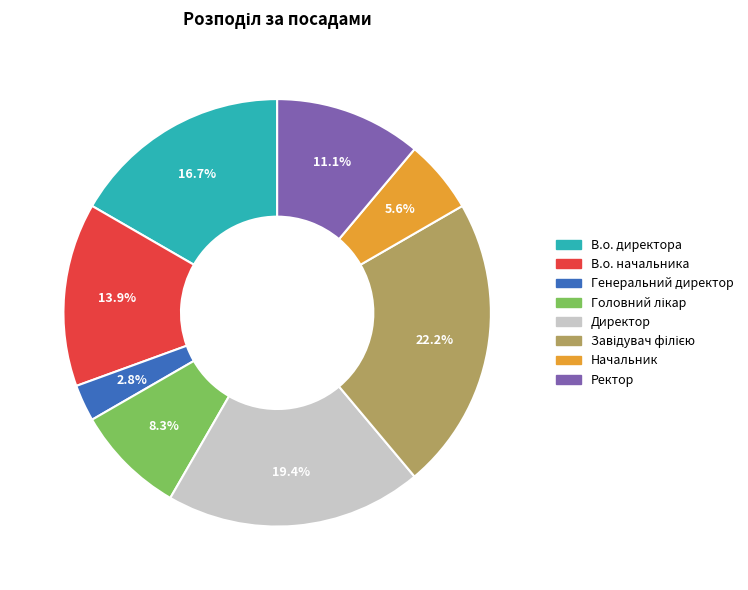

Do Ректор and В.о. директора together represent more than half of the pie?

No